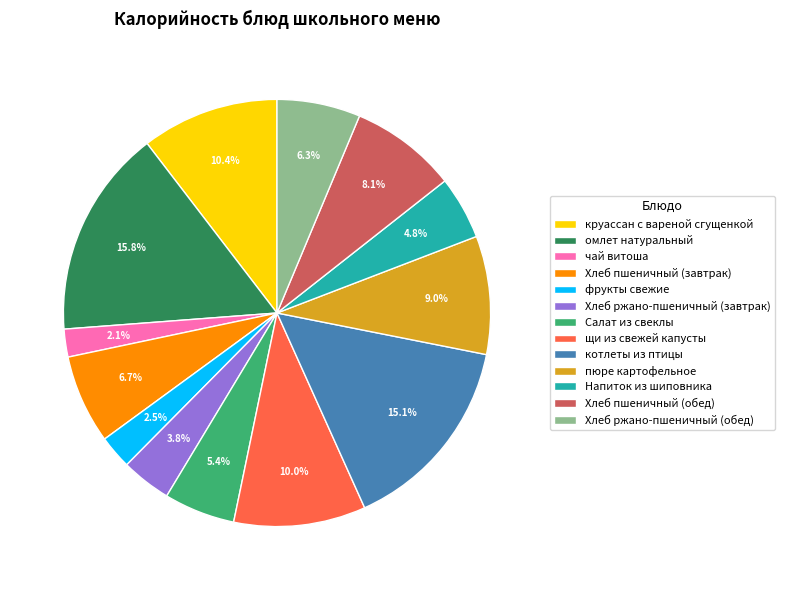

To the nearest percent, what percentage of the pie is омлет натуральный?

16%